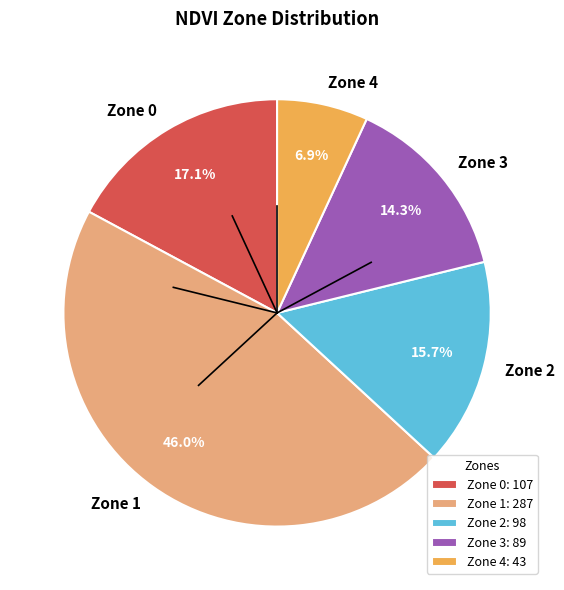

What percentage is NOT represented by Zone 0?

82.9%